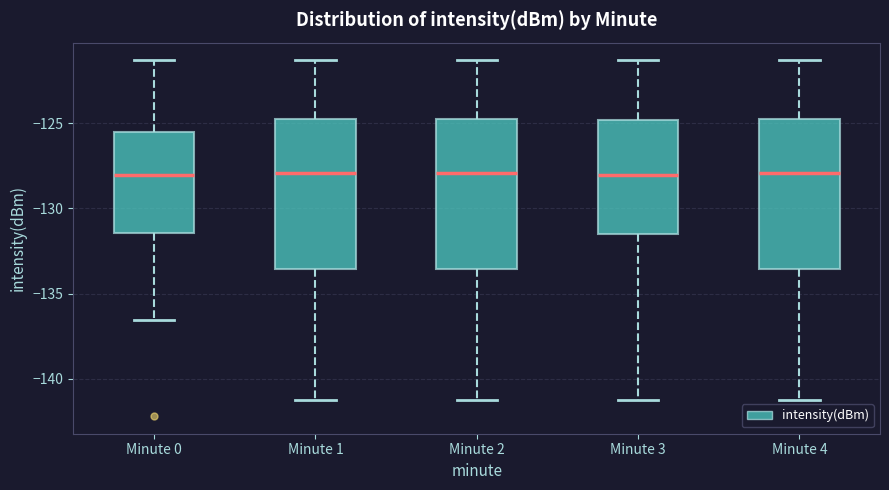

Reading left to right, read every box against the y-axis: the position of its median line, the range the box covers, and the ends of its whiskers. The values are not printed on the chart, so give them approximately, as read against the axis.

Minute 0: median -128.0, box -131.5 to -125.5, whiskers -136.5 to -121.5
Minute 1: median -128.0, box -133.5 to -125.0, whiskers -141.5 to -121.5
Minute 2: median -128.0, box -133.5 to -125.0, whiskers -141.5 to -121.5
Minute 3: median -128.0, box -131.5 to -125.0, whiskers -141.5 to -121.5
Minute 4: median -128.0, box -133.5 to -125.0, whiskers -141.5 to -121.5